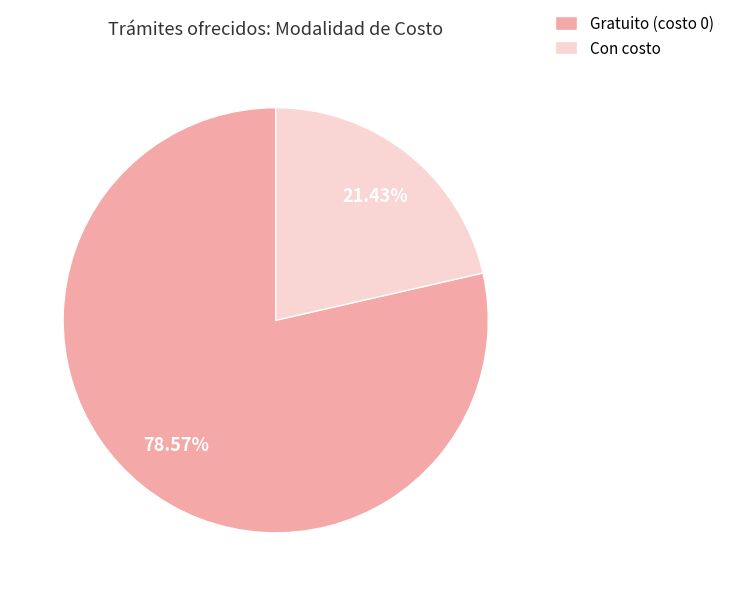

To the nearest percent, what portion does Gratuito (costo 0) represent?

79%